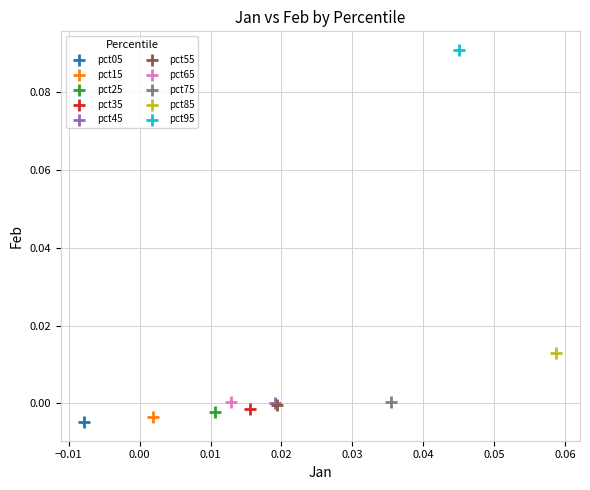

Which series contains the lowest Y value?

pct05